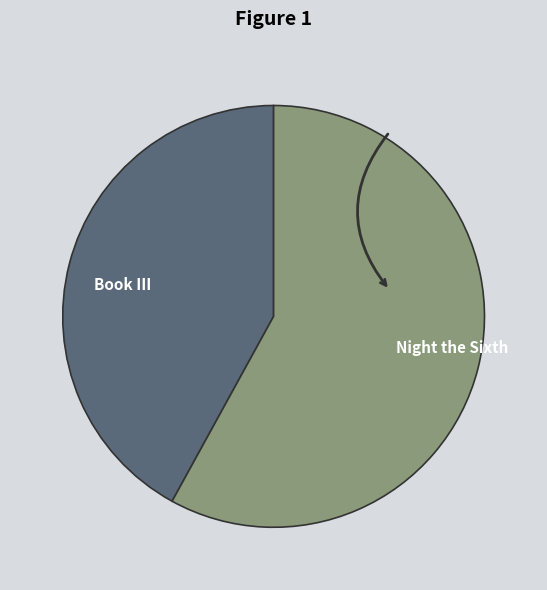

Which has a higher value, Book III or Night the Sixth?

Night the Sixth